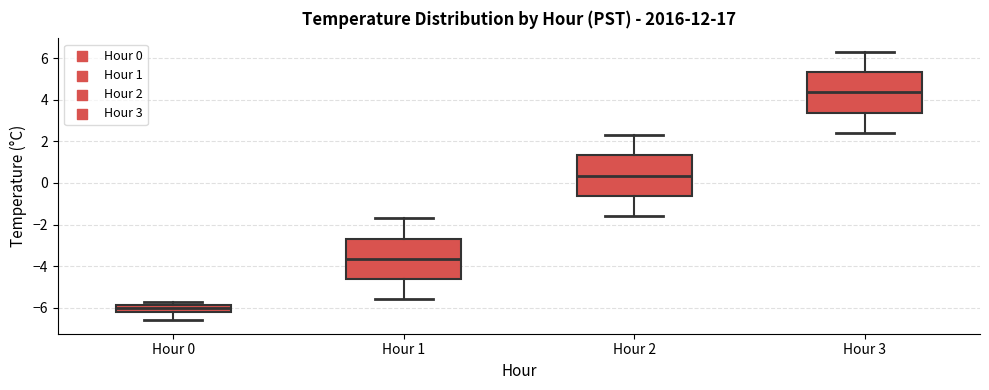

Reading left to right, transcribe this box plot: for each box, give where its median line is, the range the box spans, and where its two whiskers end, as read against the y-axis. The values are not printed on the chart, so give them approximately, as read against the axis.

Hour 0: median -6.0, box -6.2 to -5.8, whiskers -6.6 to -5.6
Hour 1: median -3.6, box -4.6 to -2.6, whiskers -5.6 to -1.6
Hour 2: median 0.4, box -0.6 to 1.4, whiskers -1.6 to 2.4
Hour 3: median 4.4, box 3.4 to 5.4, whiskers 2.4 to 6.4